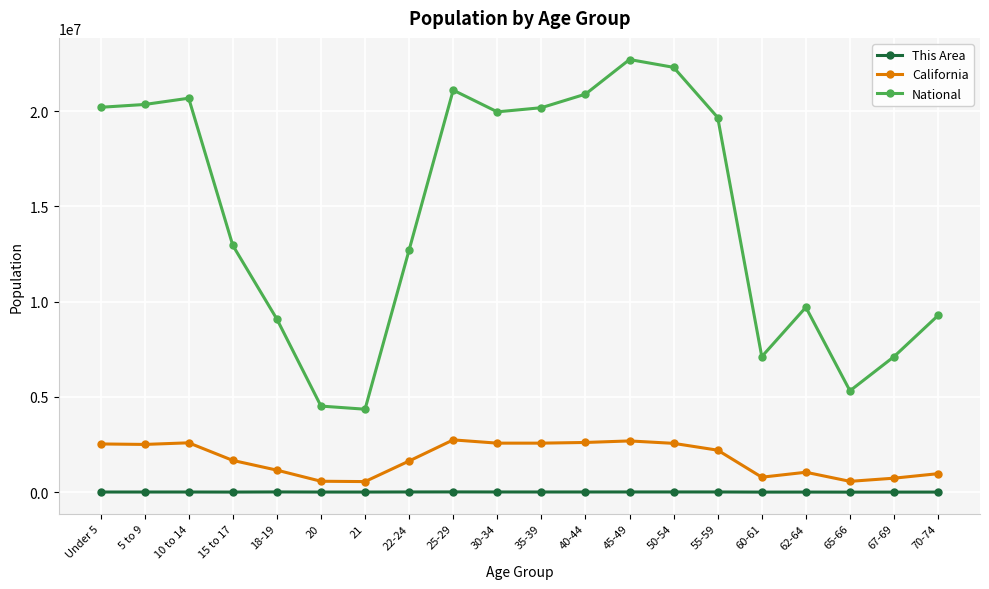

The value of National at 40-44 is 33714447. True or false?

False